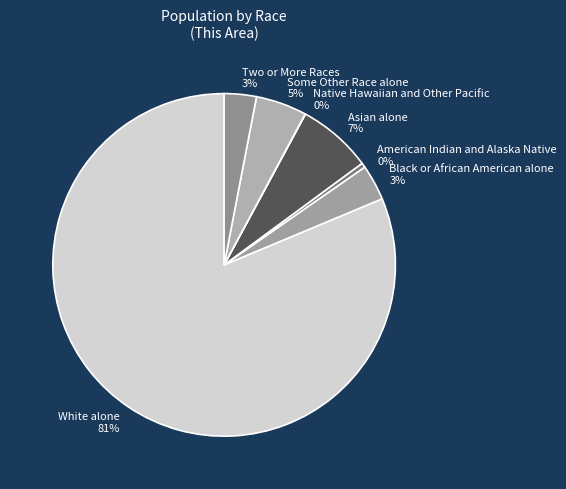

To the nearest percent, what portion does Some Other Race alone represent?

5%